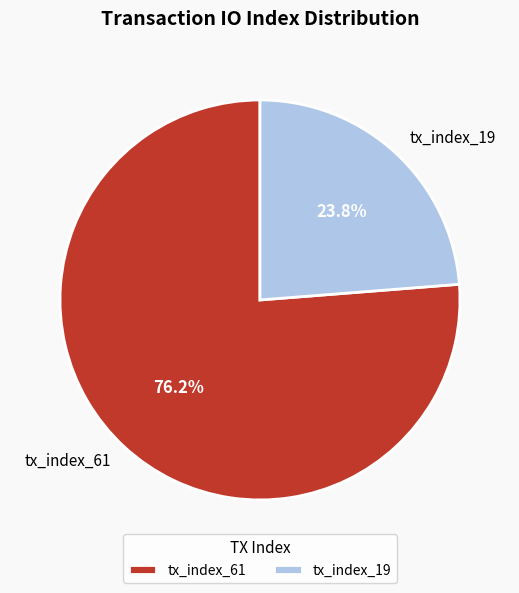

Which has a higher value, tx_index_61 or tx_index_19?

tx_index_61